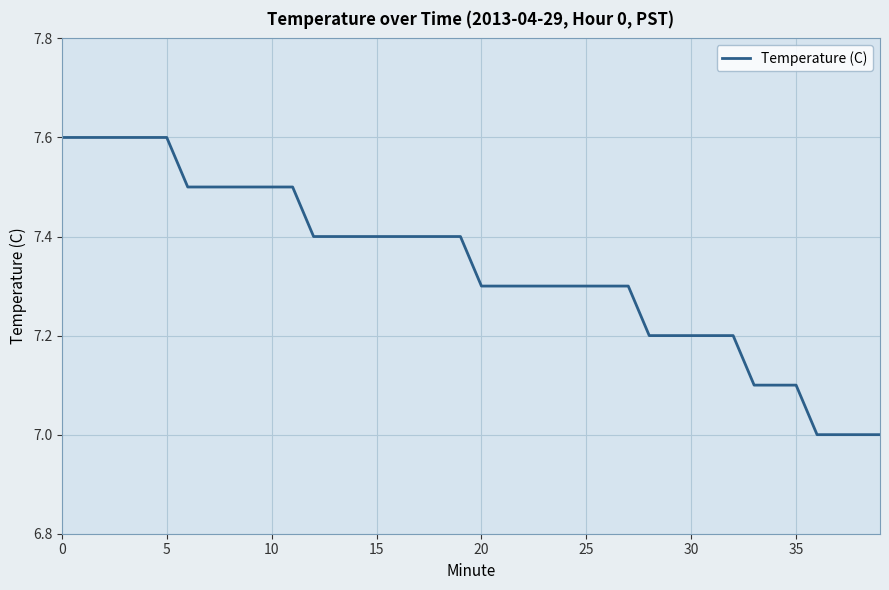

What is the maximum value shown in the chart?

7.6